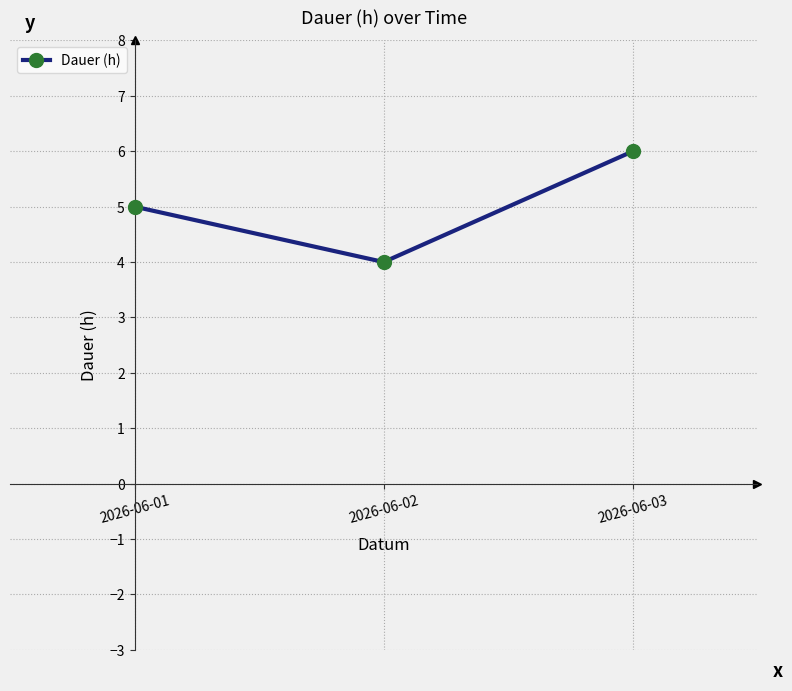

Count the values in the range 4 to 6.

3